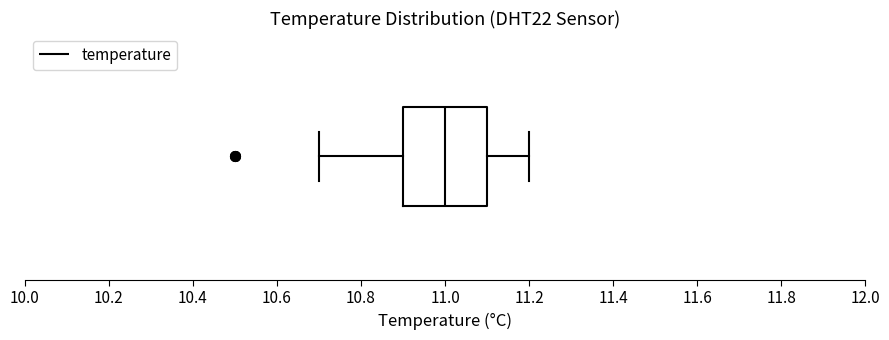

Transcribe this box plot: give where the median line is, the range the box spans, and where the two whiskers end, as read against the x-axis. The values are not printed on the chart, so give them approximately, as read against the axis.

median 11.0, box 10.9 to 11.1, whiskers 10.7 to 11.2